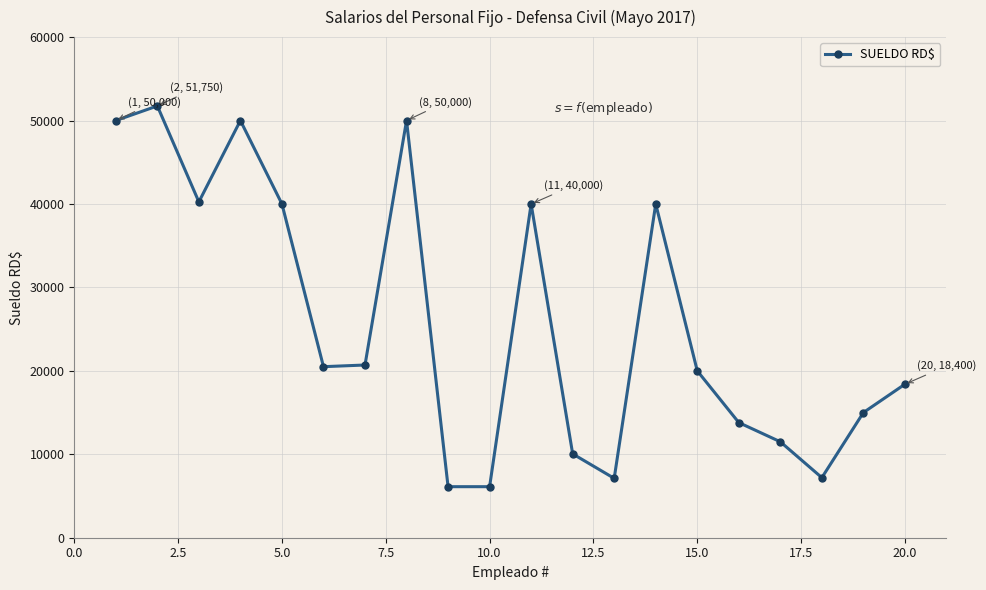

What is the value of the 2nd point from the left?

51750.0